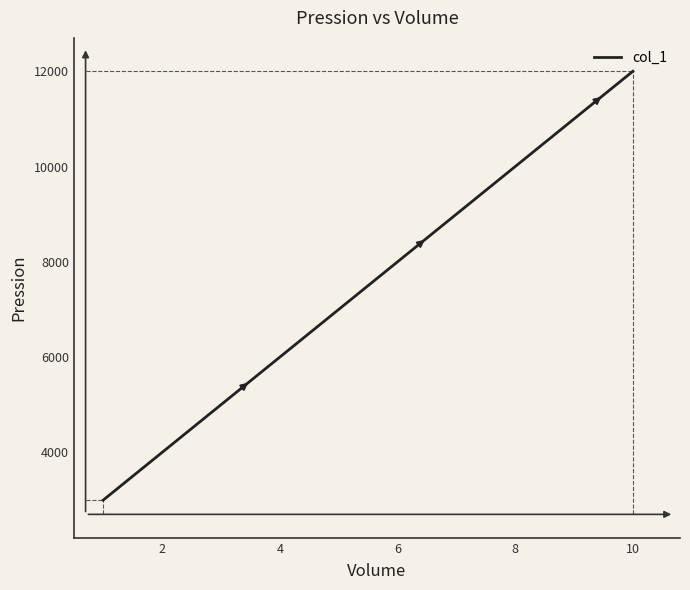

How many values are below 8000?

5